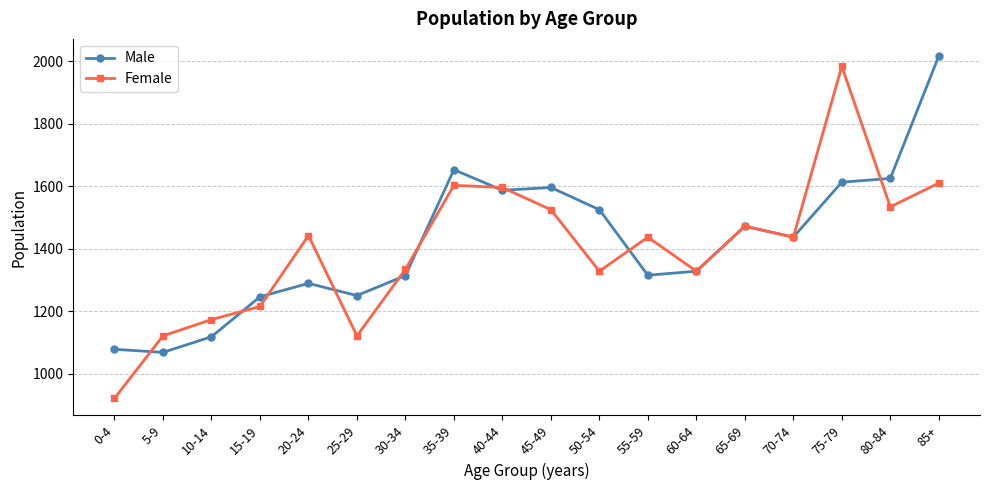

What is the label of the 15th point from the right?

15-19